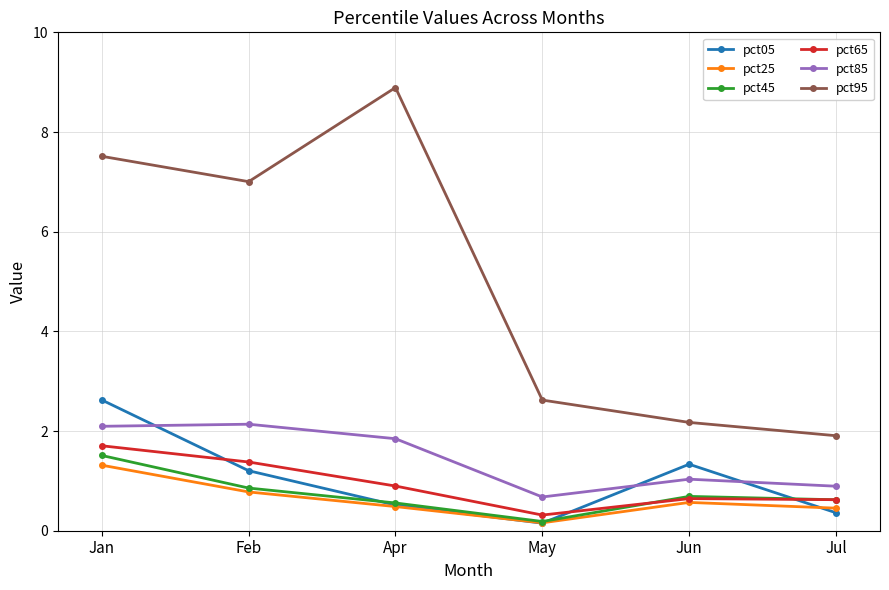

Does the chart display data point markers on the line(s)?

Yes